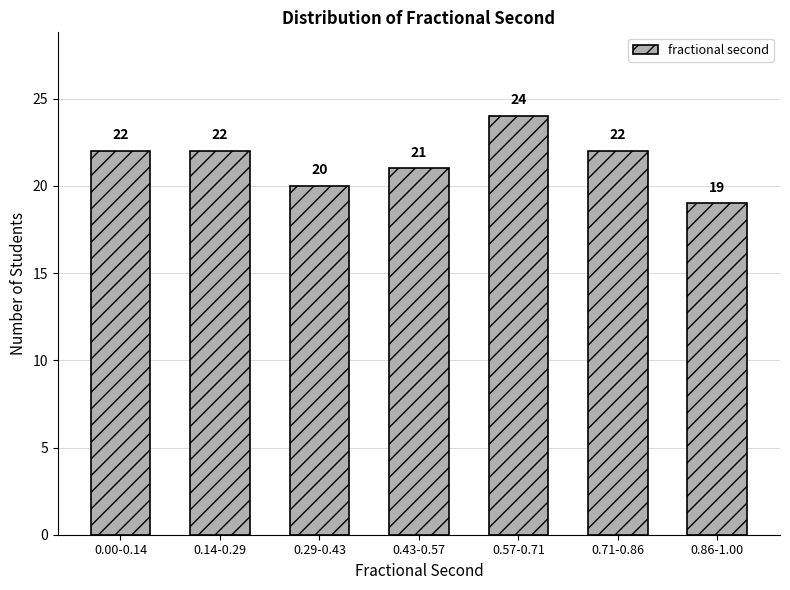

Reading right to left, list all the values displayed in this chart.

19	22	24	21	20	22	22